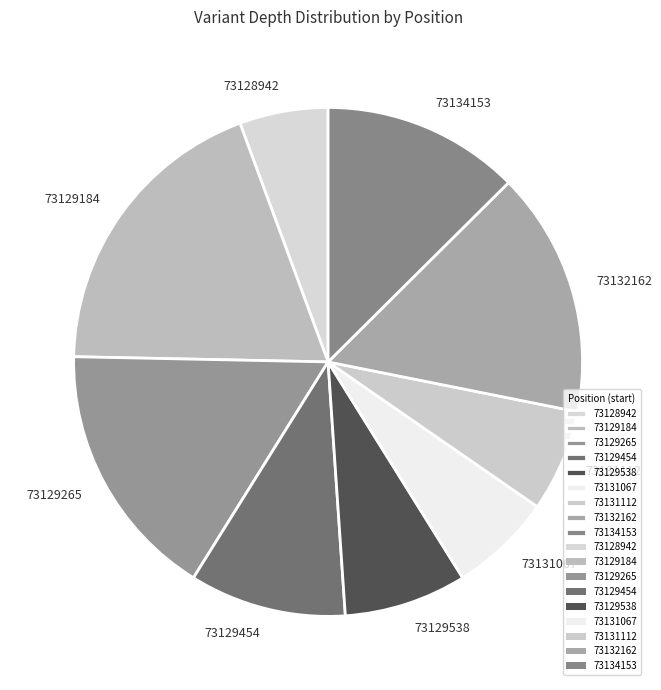

The 73129265 slice represents 22% of the pie. True or false?

False